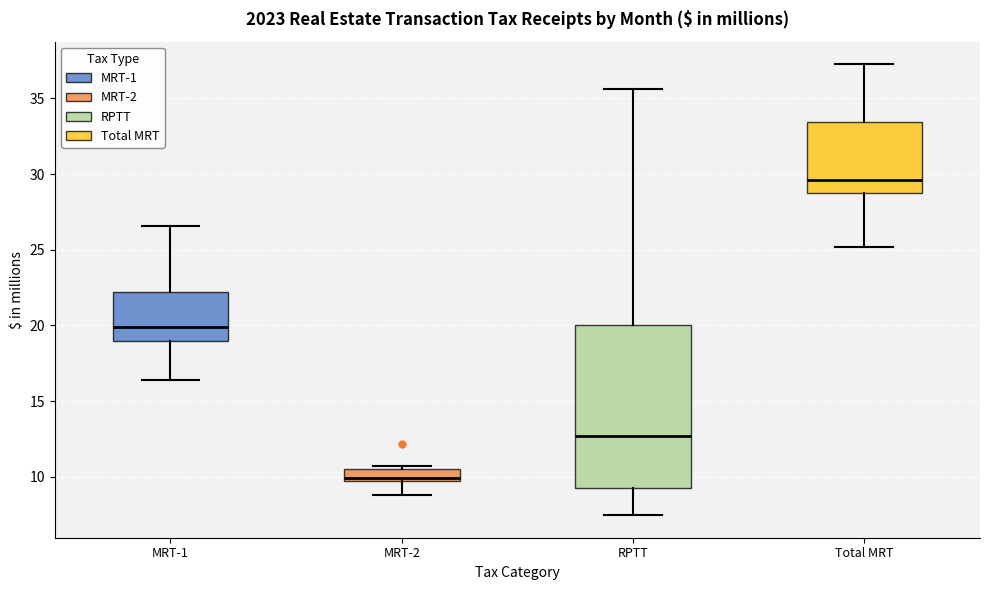

Which box has the lowest median line?

MRT-2